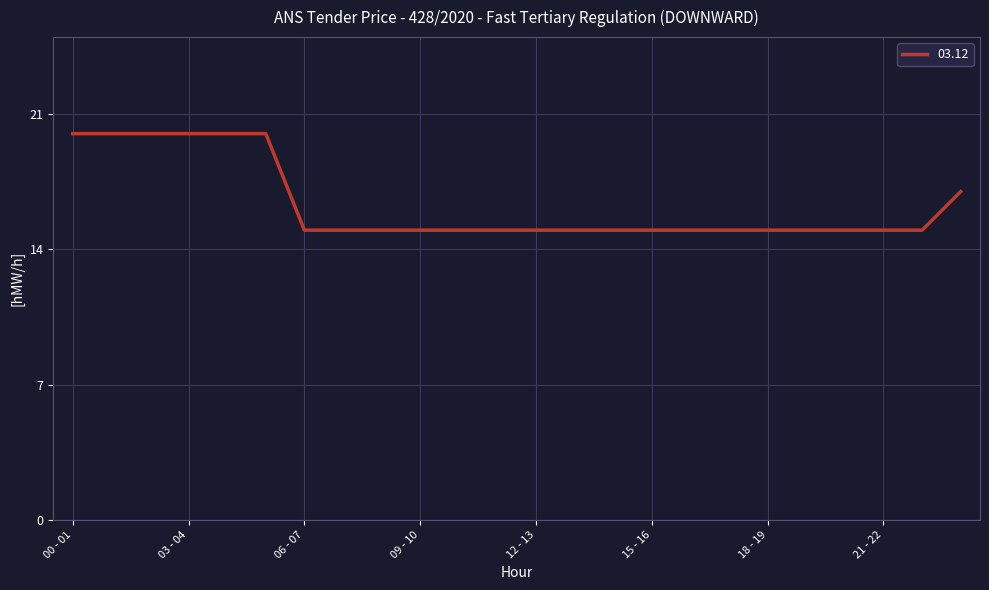

Reading left to right, list all the values displayed in this chart.

20	20	20	20	20	20	15	15	15	15	15	15	15	15	15	15	15	15	15	15	15	15	15	17